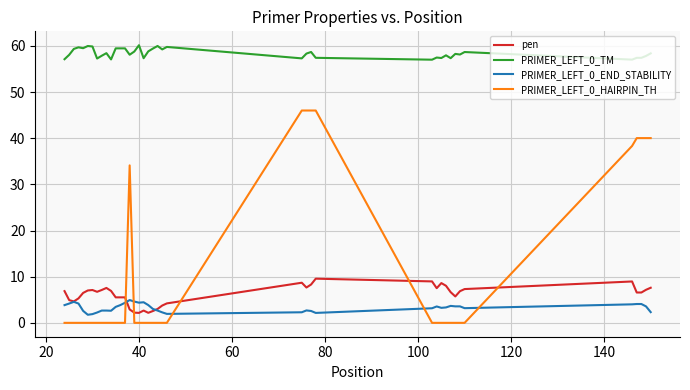

Which series has the largest range (max minus min)?

PRIMER_LEFT_0_HAIRPIN_TH